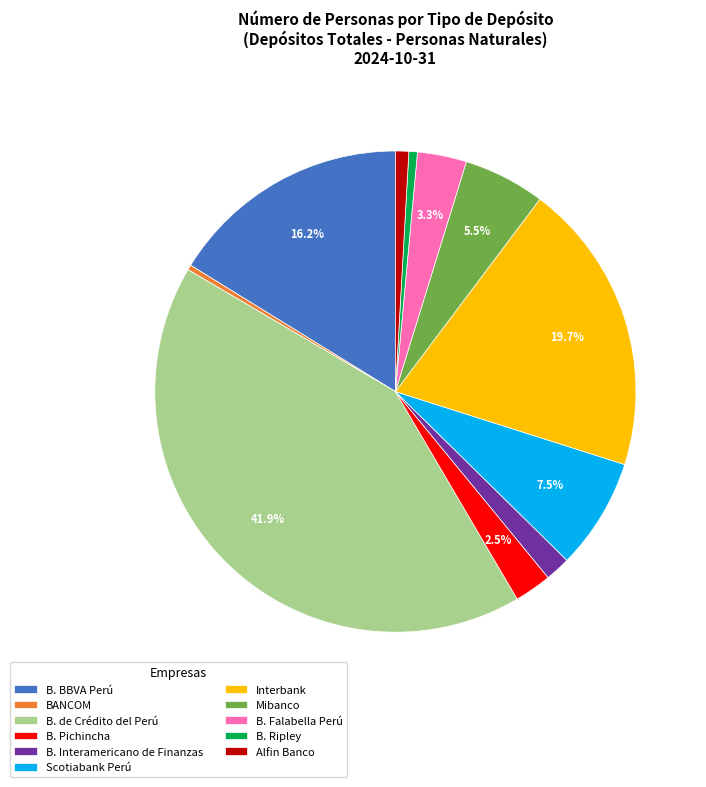

To the nearest percent, what is the combined percentage of Interbank and B. Ripley?

20%